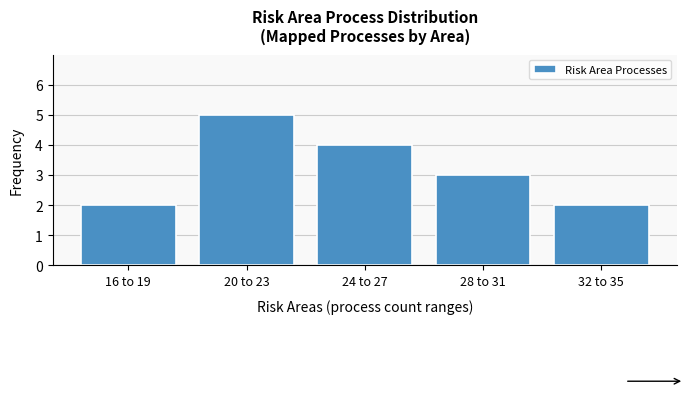

Reading left to right, what are all the values shown in this chart?

2	5	4	3	2